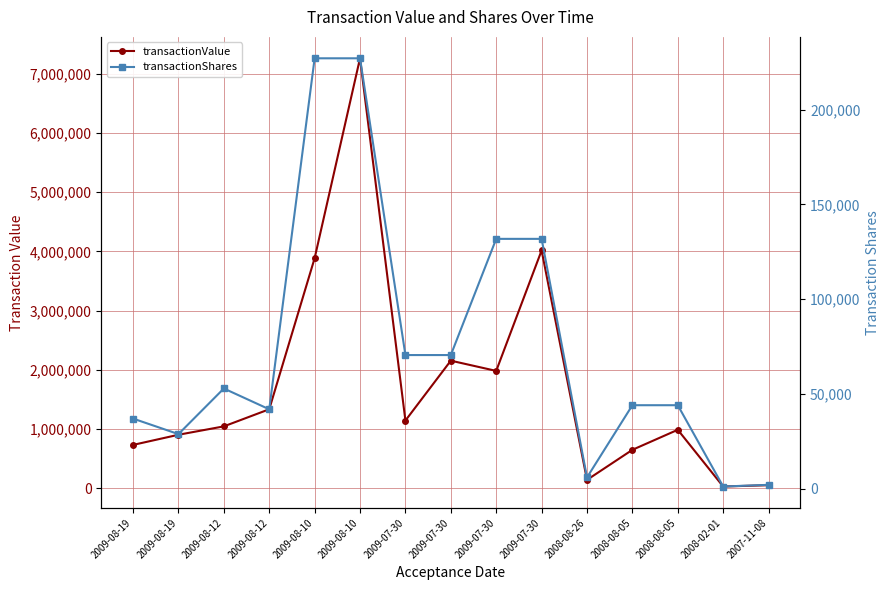

What is the label of the 6th point from the right?

2009-07-30